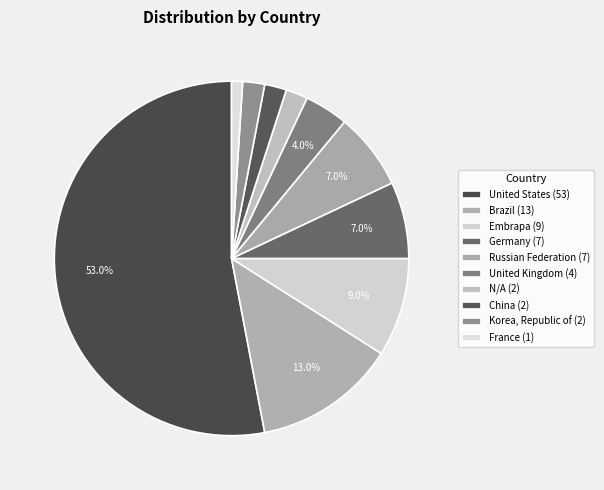

Count the number of slices in the pie.

10